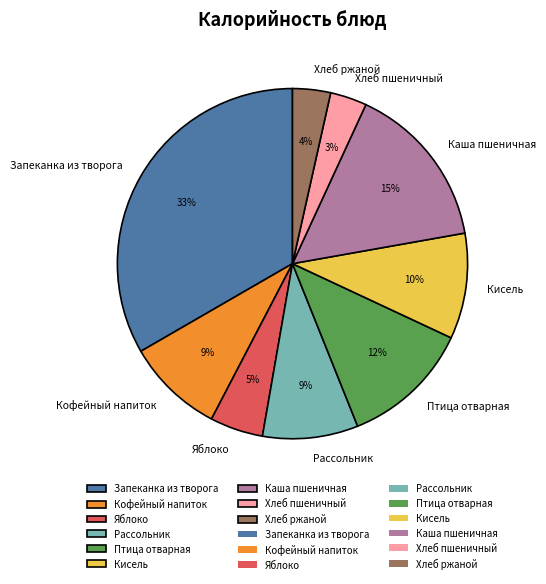

Which has a higher value, Птица отварная or Запеканка из творога?

Запеканка из творога